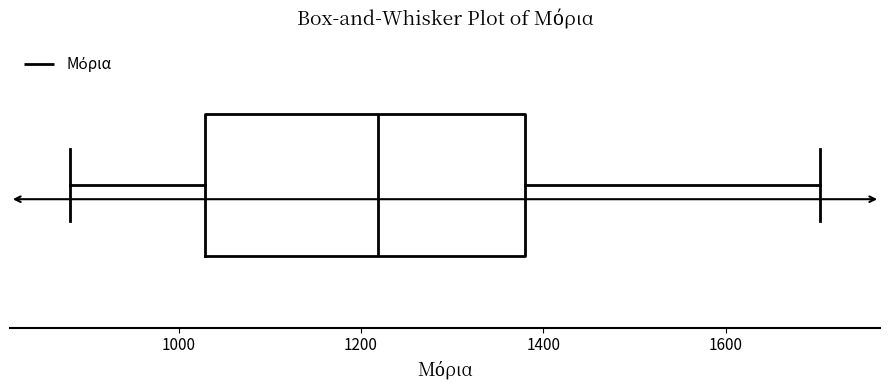

Transcribe this box plot: give where the median line is, the range the box spans, and where the two whiskers end, as read against the x-axis. The values are not printed on the chart, so give them approximately, as read against the axis.

median 1220, box 1020 to 1380, whiskers 880 to 1700